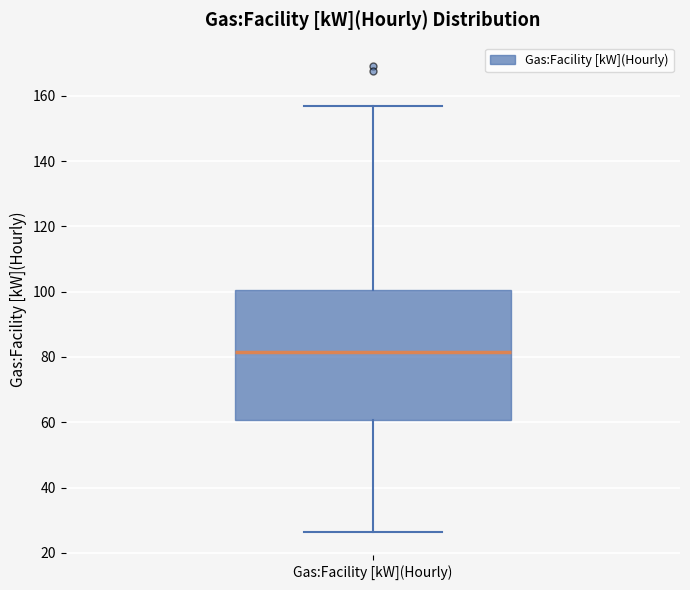

Where is the upper edge of the box for Gas:Facility [kW](Hourly) on the y-axis? The values are not printed on the chart, so give them approximately, as read against the axis.

100